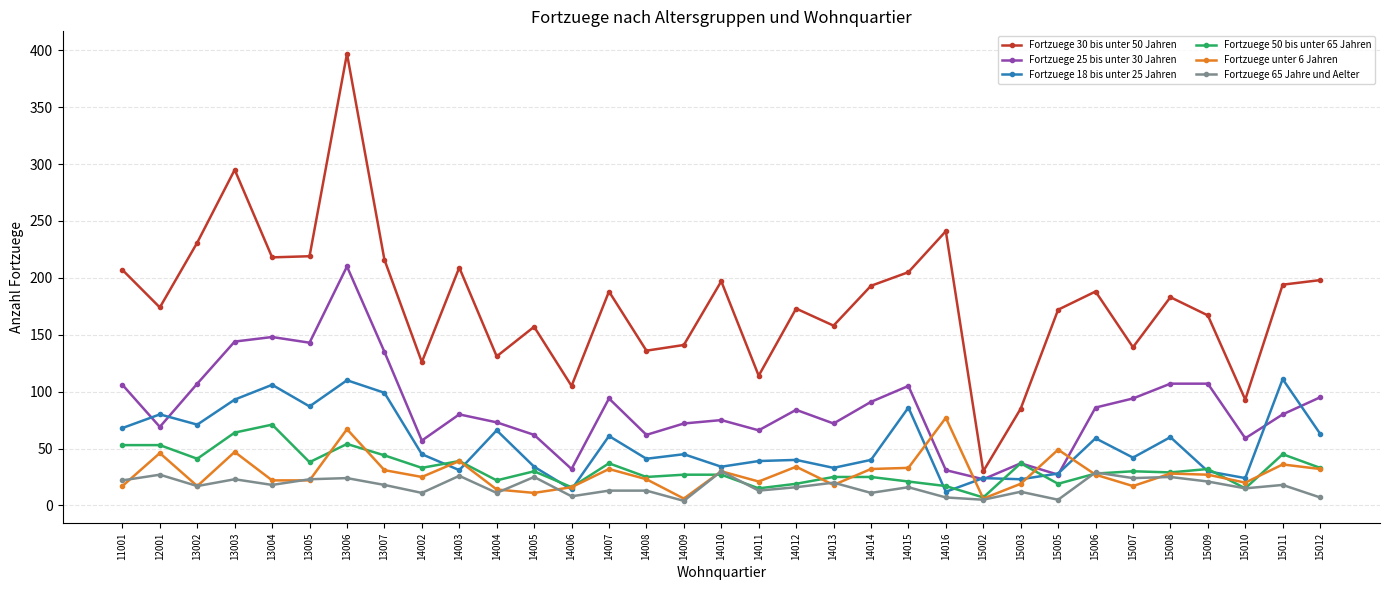

True or false: Fortzuege unter 6 Jahren has more than 2 points higher than both neighbors.

True